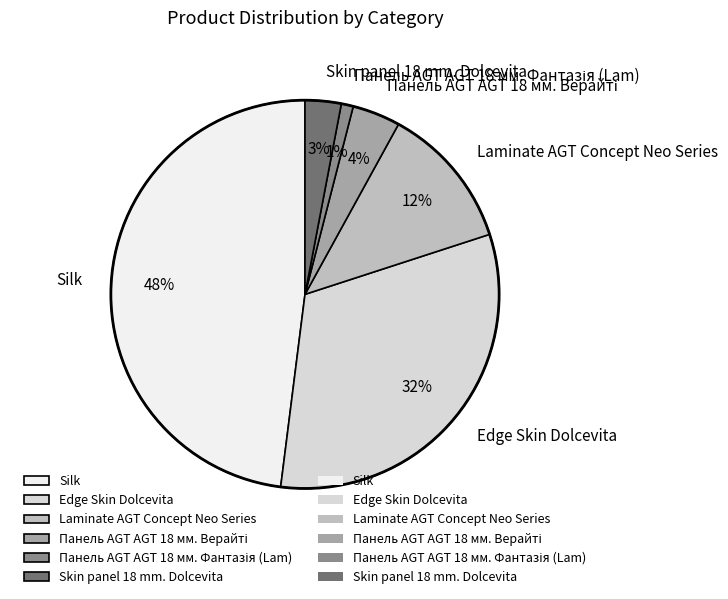

Is it true that Laminate AGT Concept Neo Series is 12% of the pie?

True